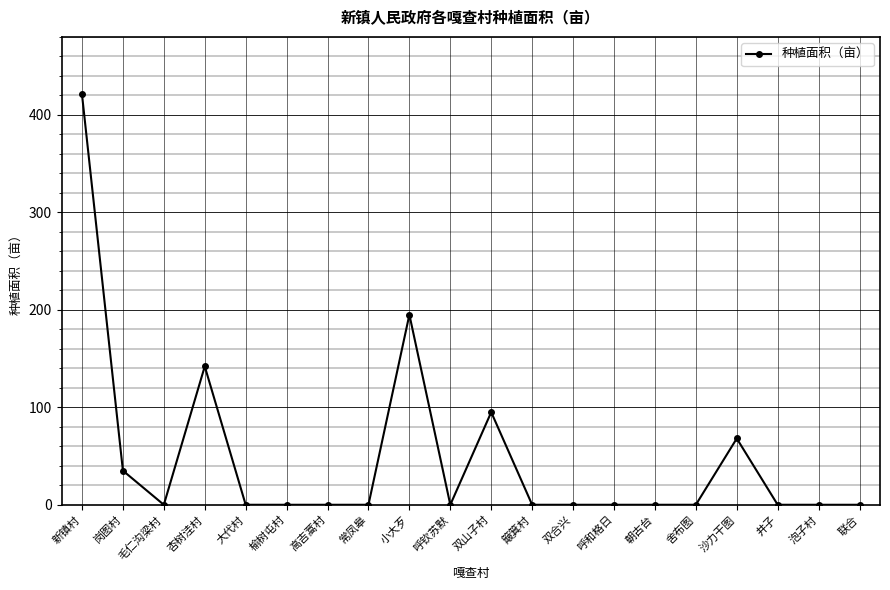

At which label is the value closest to 210?

小大歹